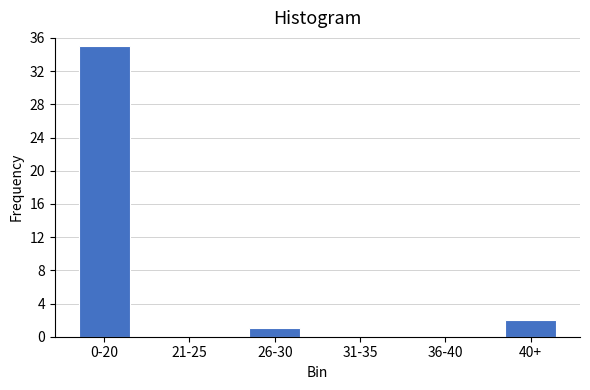

Reading left to right, list all the values displayed in this chart.

0-20=35	21-25=0	26-30=1	31-35=0	36-40=0	40+=2